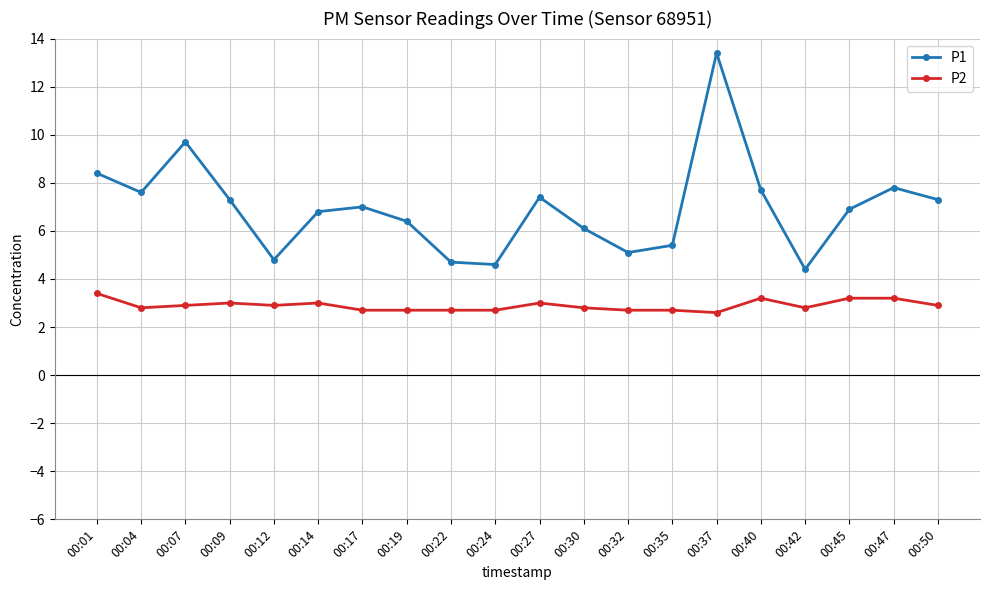

What is the spread (max minus min) of values at 00:01?

5.0